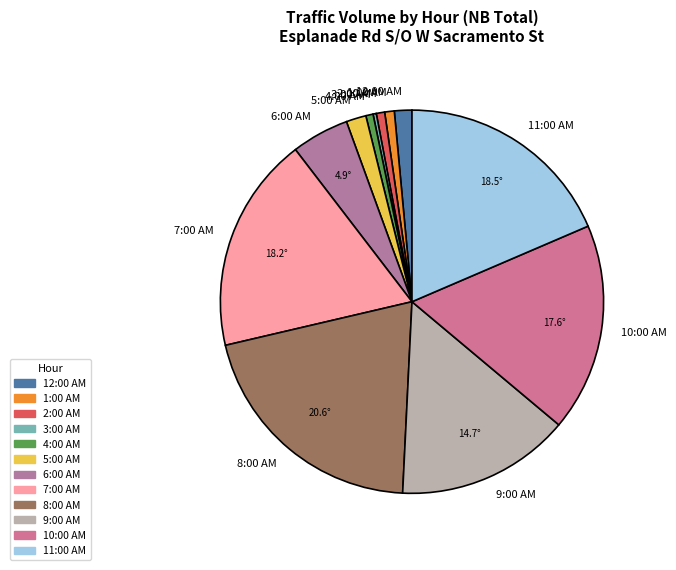

Between 9:00 AM and 2:00 AM, which is larger?

9:00 AM